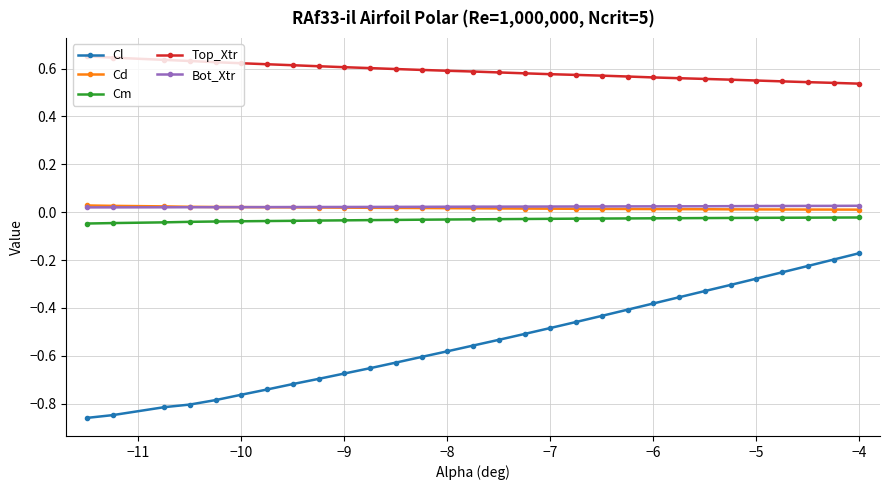

Which series has the widest spread of values?

Cl